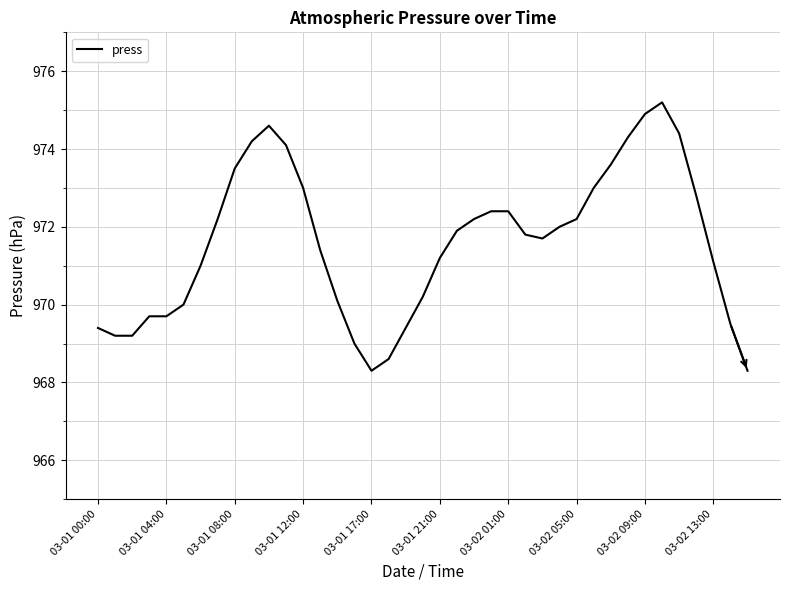

What is the smallest value displayed?

968.3